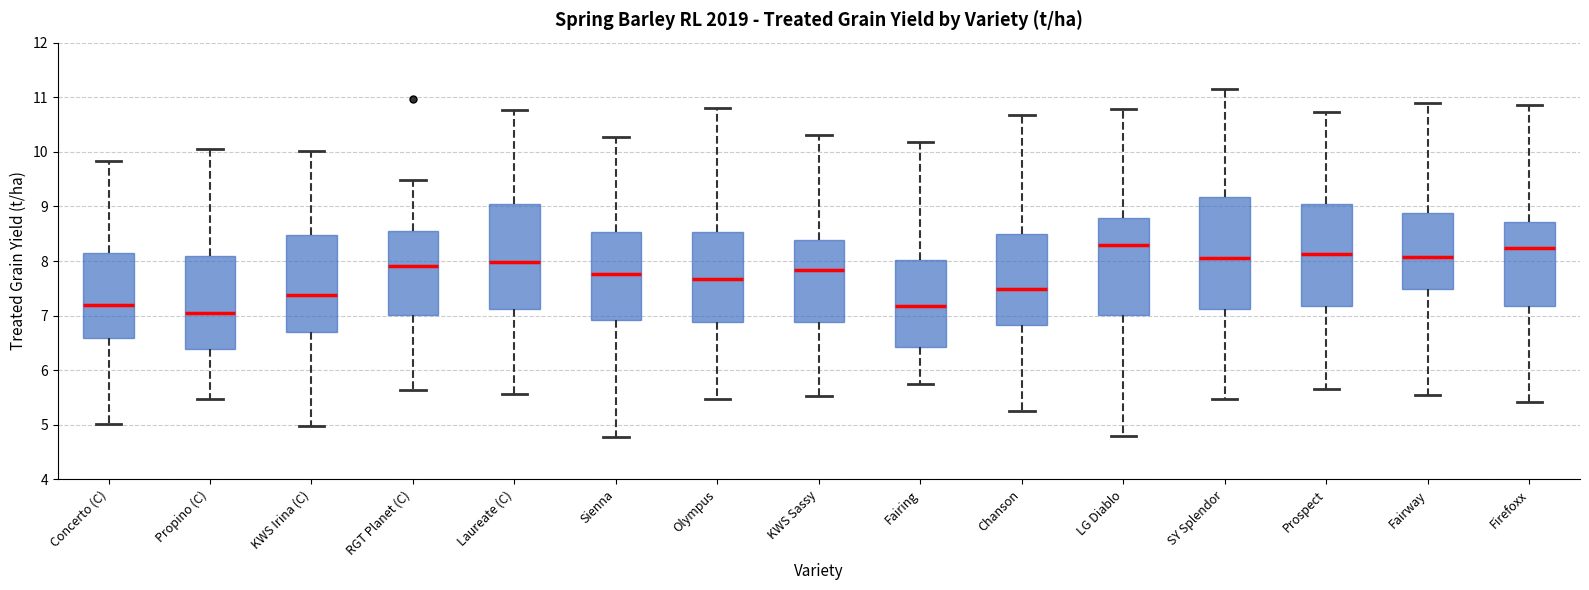

Reading left to right, transcribe this box plot: for each box, give where its median line is, the range the box spans, and where its two whiskers end, as read against the y-axis. The values are not printed on the chart, so give them approximately, as read against the axis.

Concerto (C): median 7.2, box 6.6 to 8.2, whiskers 5.0 to 9.8
Propino (C): median 7.1, box 6.4 to 8.1, whiskers 5.5 to 10.1
KWS Irina (C): median 7.4, box 6.7 to 8.5, whiskers 5.0 to 10.0
RGT Planet (C): median 7.9, box 7.0 to 8.6, whiskers 5.6 to 9.5
Laureate (C): median 8.0, box 7.1 to 9.0, whiskers 5.6 to 10.8
Sienna: median 7.8, box 6.9 to 8.5, whiskers 4.8 to 10.3
Olympus: median 7.7, box 6.9 to 8.5, whiskers 5.5 to 10.8
KWS Sassy: median 7.8, box 6.9 to 8.4, whiskers 5.5 to 10.3
Fairing: median 7.2, box 6.4 to 8.0, whiskers 5.8 to 10.2
Chanson: median 7.5, box 6.8 to 8.5, whiskers 5.3 to 10.7
LG Diablo: median 8.3, box 7.0 to 8.8, whiskers 4.8 to 10.8
SY Splendor: median 8.1, box 7.1 to 9.2, whiskers 5.5 to 11.2
Prospect: median 8.1, box 7.2 to 9.0, whiskers 5.7 to 10.7
Fairway: median 8.1, box 7.5 to 8.9, whiskers 5.6 to 10.9
Firefoxx: median 8.2, box 7.2 to 8.7, whiskers 5.4 to 10.9